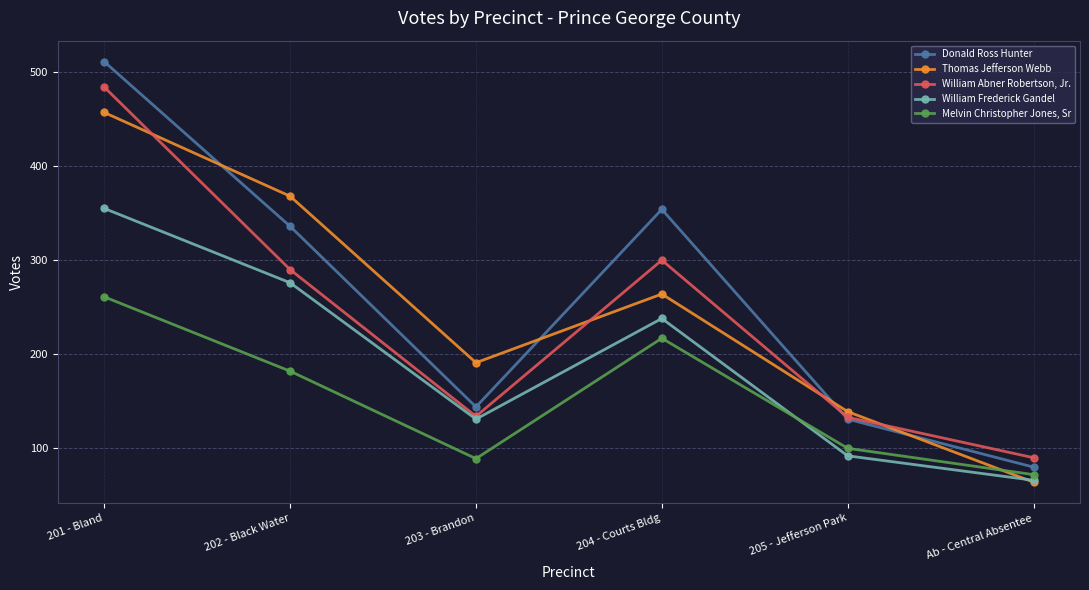

In Donald Ross Hunter, how many points are lower than both neighbors (excluding endpoints)?

1